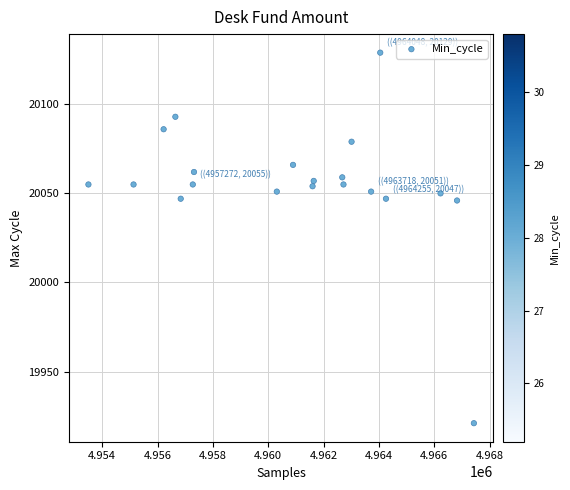

What is the range of Y values (max minus min)?

208